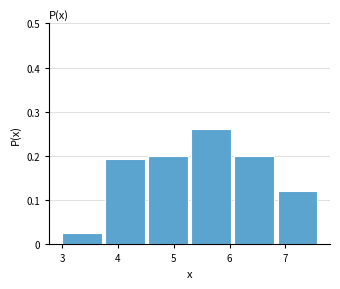

What is the height of the bar covering 6.8 to 7.6 on the x-axis? Neither the bar edges nor the heights are printed on the chart, so give them approximately, as read against the axes.

0.12